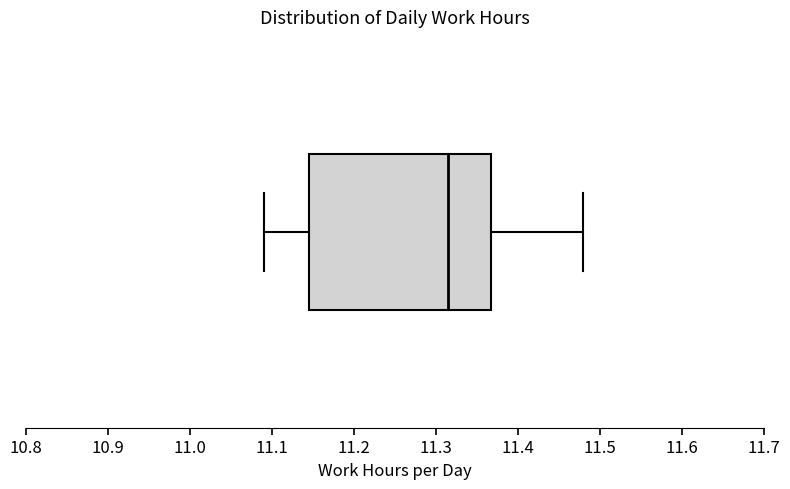

Read this box plot against the x-axis: the position of the median line, the range covered by the box, and the ends of both whiskers. The values are not printed on the chart, so give them approximately, as read against the axis.

median 11.32, box 11.15 to 11.37, whiskers 11.09 to 11.48